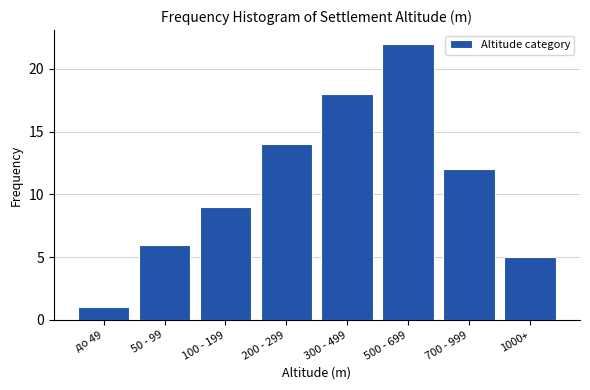

Reading left to right, what are all the values shown in this chart?

до 49=1	50 - 99=6	100 - 199=9	200 - 299=14	300 - 499=18	500 - 699=22	700 - 999=12	1000+=5